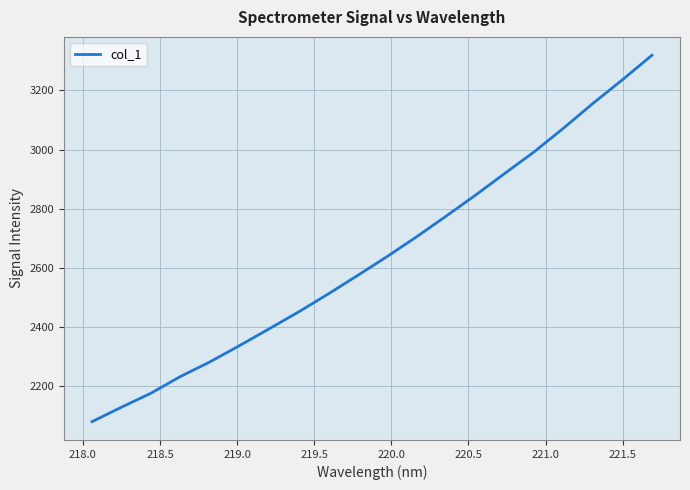

Does the chart have visible grid lines?

Yes